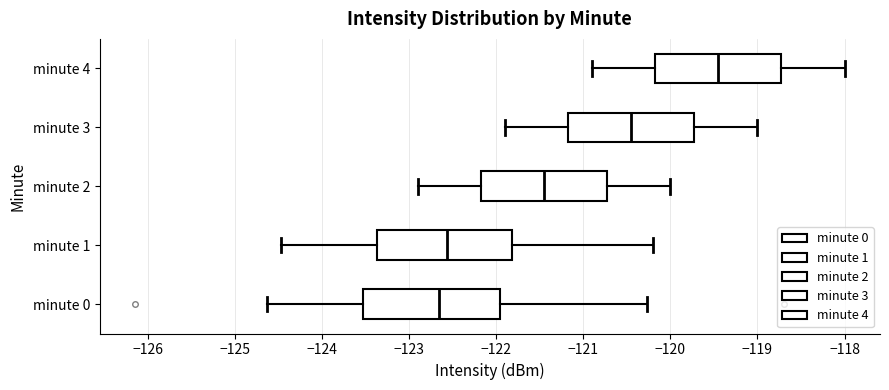

Where does the left whisker of the box for minute 1 end on the x-axis? The values are not printed on the chart, so give them approximately, as read against the axis.

-124.5